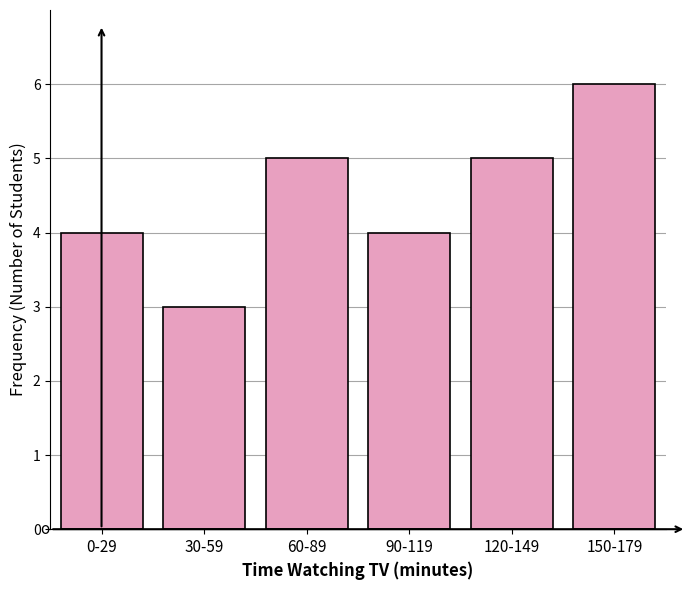

Reading left to right, extract all data points from this chart.

4	3	5	4	5	6